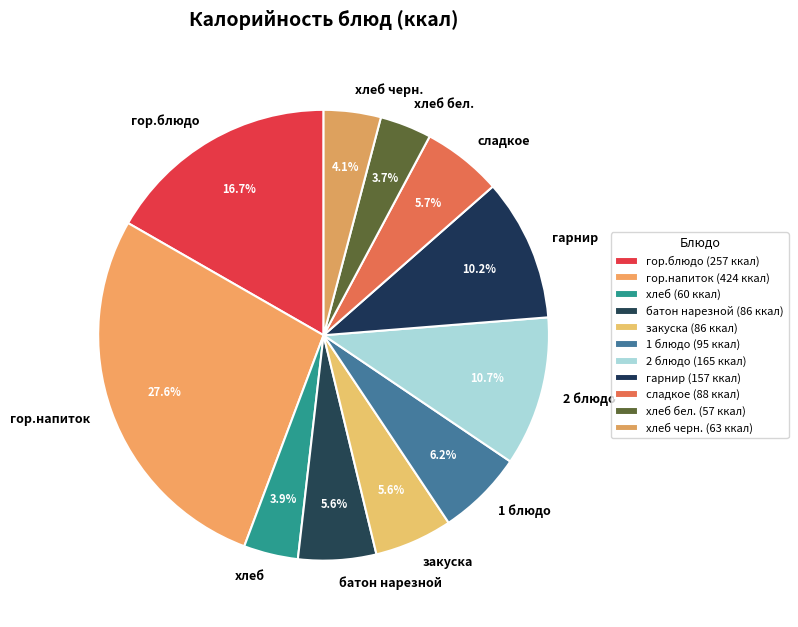

To the nearest percent, what is the average slice percentage?

9%